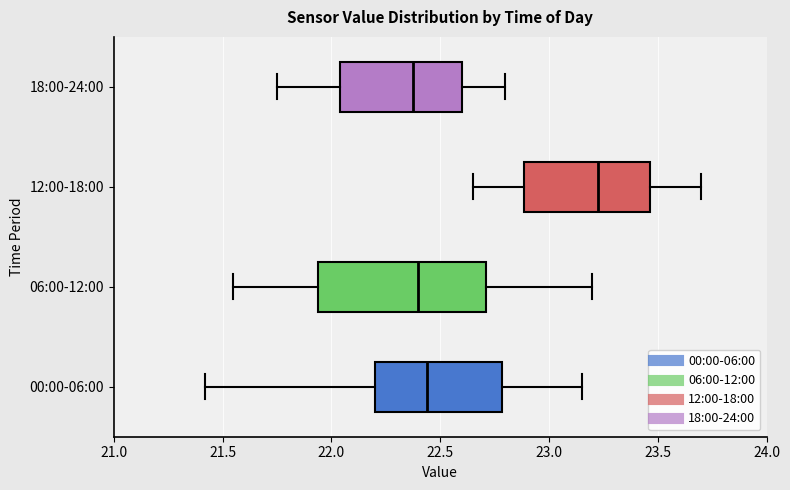

Comparing the boxes themselves (not the whiskers), which one is the widest?

06:00-12:00